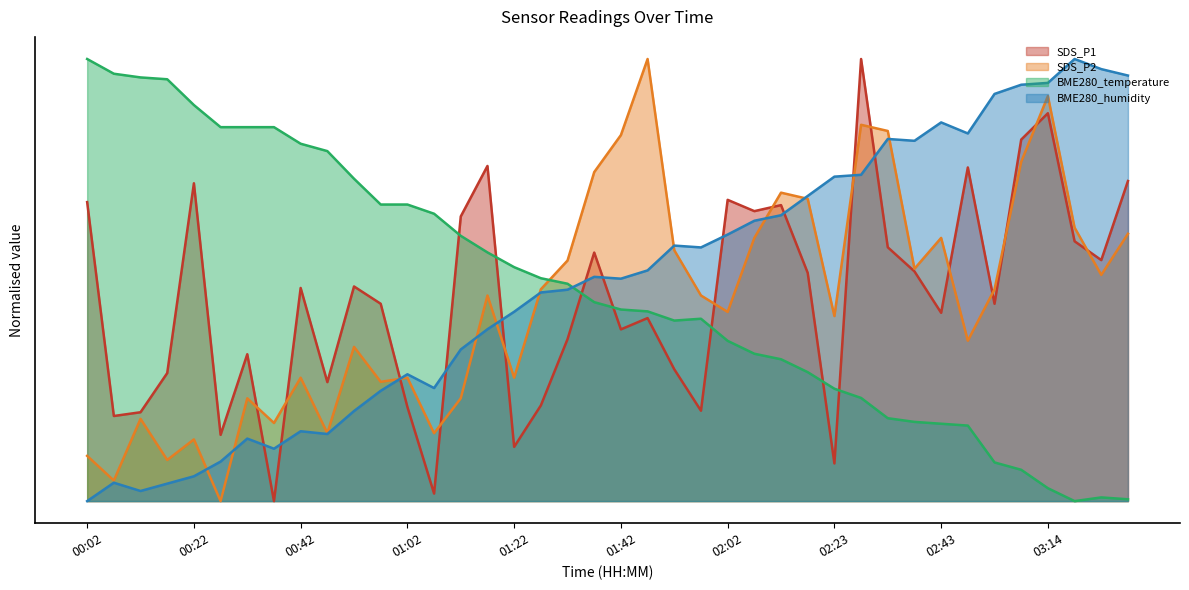

Reading left to right, list all the values displayed in this chart.

SDS_P1: 00:02=0.7	00:07=0.2	00:12=0.2	00:17=0.3	00:22=0.7	00:27=0.1	00:32=0.3	00:37=0.0	00:42=0.5	00:47=0.3	00:52=0.5	00:57=0.4	01:02=0.2	01:07=0.0	01:12=0.6	01:17=0.8	01:22=0.1	01:27=0.2	01:32=0.4	01:37=0.6	01:42=0.4	01:47=0.4	01:52=0.3	01:57=0.2	02:02=0.7	02:07=0.7	02:12=0.7	02:18=0.5	02:23=0.1	02:28=1.0	02:33=0.6	02:38=0.5	02:43=0.4	02:48=0.8	03:04=0.4	03:09=0.8	03:14=0.9	03:19=0.6	03:24=0.5	03:29=0.7
SDS_P2: 00:02=0.1	00:07=0.0	00:12=0.2	00:17=0.1	00:22=0.1	00:27=0.0	00:32=0.2	00:37=0.2	00:42=0.3	00:47=0.2	00:52=0.3	00:57=0.3	01:02=0.3	01:07=0.2	01:12=0.2	01:17=0.5	01:22=0.3	01:27=0.5	01:32=0.5	01:37=0.7	01:42=0.8	01:47=1.0	01:52=0.6	01:57=0.5	02:02=0.4	02:07=0.6	02:12=0.7	02:18=0.7	02:23=0.4	02:28=0.9	02:33=0.8	02:38=0.5	02:43=0.6	02:48=0.4	03:04=0.5	03:09=0.8	03:14=0.9	03:19=0.6	03:24=0.5	03:29=0.6
BME280_temperature: 00:02=1.0	00:07=1.0	00:12=1.0	00:17=1.0	00:22=0.9	00:27=0.8	00:32=0.8	00:37=0.8	00:42=0.8	00:47=0.8	00:52=0.7	00:57=0.7	01:02=0.7	01:07=0.6	01:12=0.6	01:17=0.6	01:22=0.5	01:27=0.5	01:32=0.5	01:37=0.4	01:42=0.4	01:47=0.4	01:52=0.4	01:57=0.4	02:02=0.4	02:07=0.3	02:12=0.3	02:18=0.3	02:23=0.3	02:28=0.2	02:33=0.2	02:38=0.2	02:43=0.2	02:48=0.2	03:04=0.1	03:09=0.1	03:14=0.0	03:19=0.0	03:24=0.0	03:29=0.0
BME280_humidity: 00:02=0.0	00:07=0.0	00:12=0.0	00:17=0.0	00:22=0.1	00:27=0.1	00:32=0.1	00:37=0.1	00:42=0.2	00:47=0.2	00:52=0.2	00:57=0.2	01:02=0.3	01:07=0.3	01:12=0.3	01:17=0.4	01:22=0.4	01:27=0.5	01:32=0.5	01:37=0.5	01:42=0.5	01:47=0.5	01:52=0.6	01:57=0.6	02:02=0.6	02:07=0.6	02:12=0.6	02:18=0.7	02:23=0.7	02:28=0.7	02:33=0.8	02:38=0.8	02:43=0.9	02:48=0.8	03:04=0.9	03:09=0.9	03:14=0.9	03:19=1.0	03:24=1.0	03:29=1.0